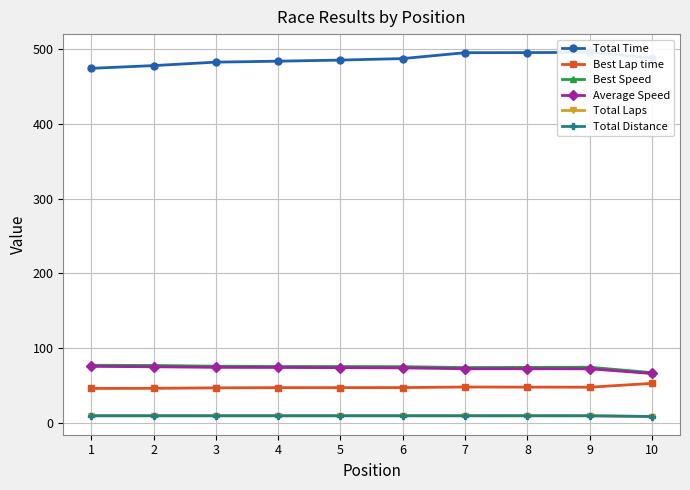

At which category does the chart reach its minimum across all series?

10